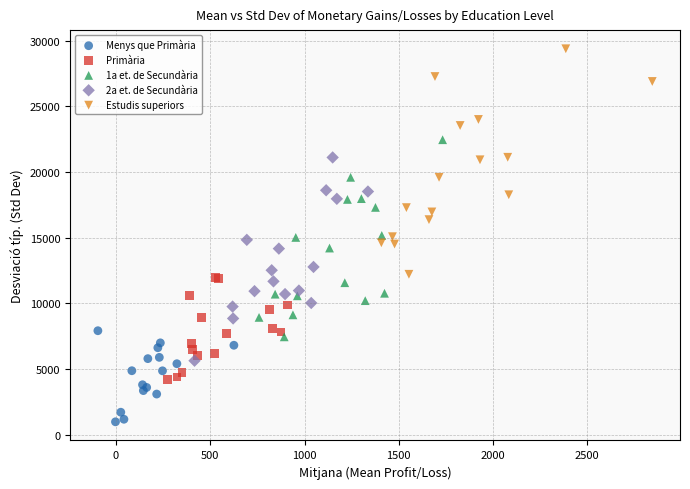

Which series contains the highest Y value?

Estudis superiors